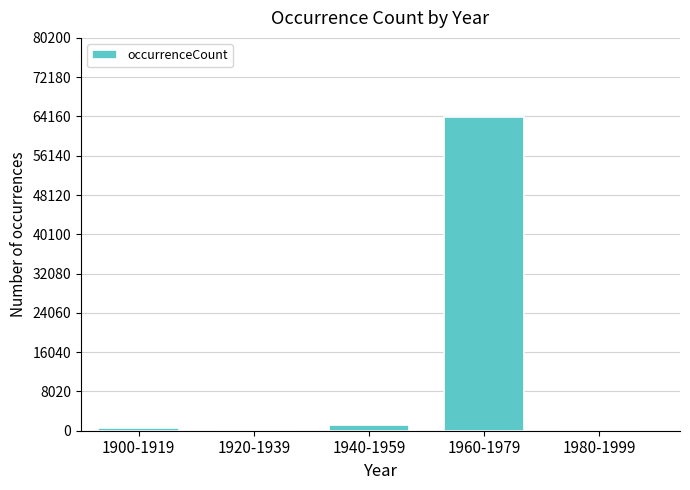

The chart shows a value of 0 at 1980-1999. True or false?

True